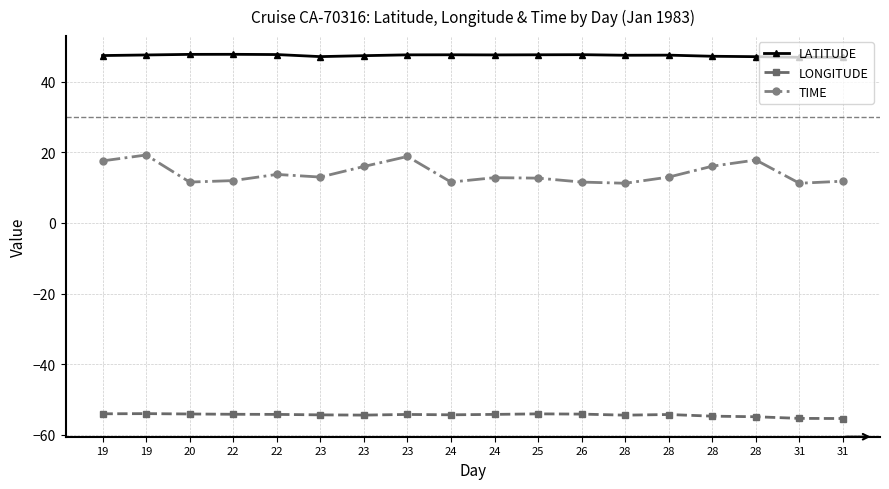

True or false: LONGITUDE and TIME intersect in this chart.

False